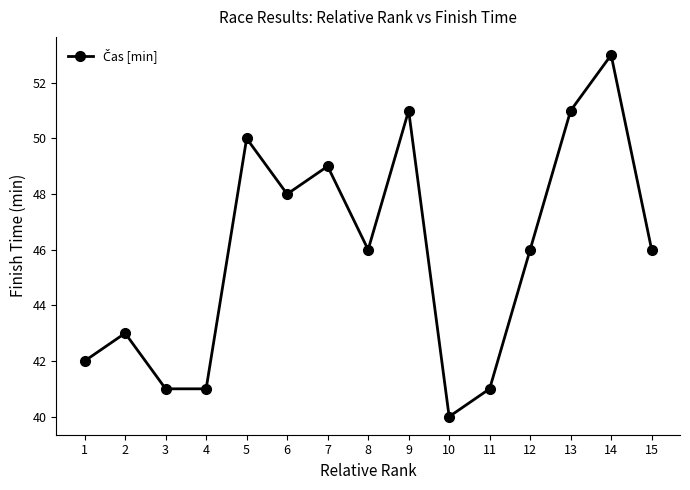

Reading left to right, what are all the values shown in this chart?

1=42	2=43	3=41	4=41	5=50	6=48	7=49	8=46	9=51	10=40	11=41	12=46	13=51	14=53	15=46